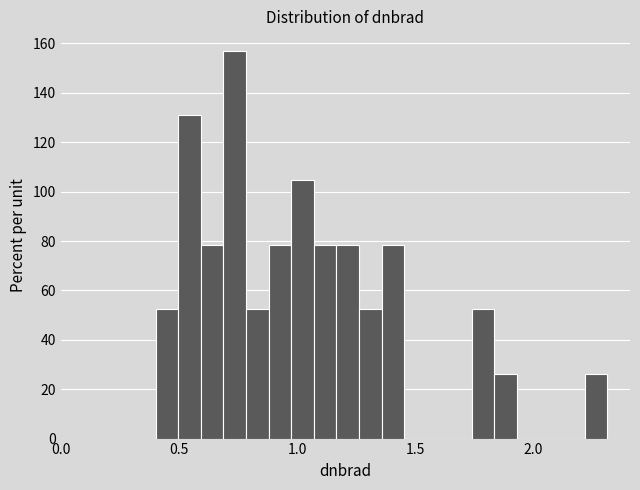

Read against the x-axis, roughly where is the centre of the tallest bar?

0.75